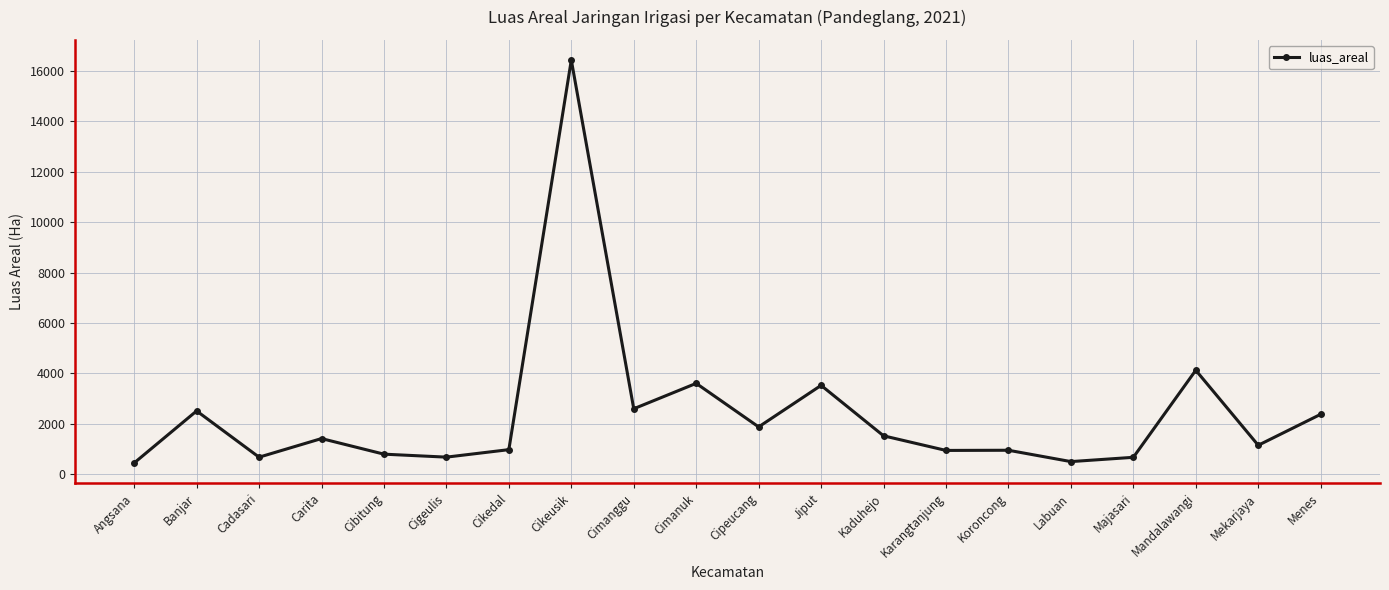

What is the average value?

2387